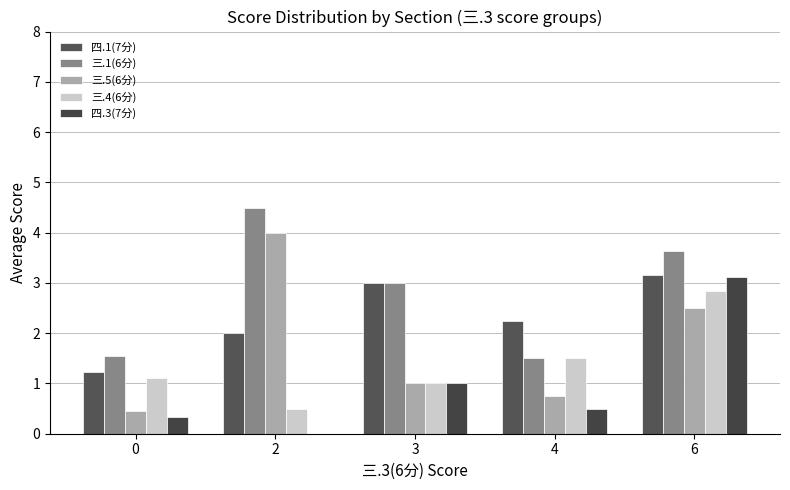

Count the number of data series in this chart.

5